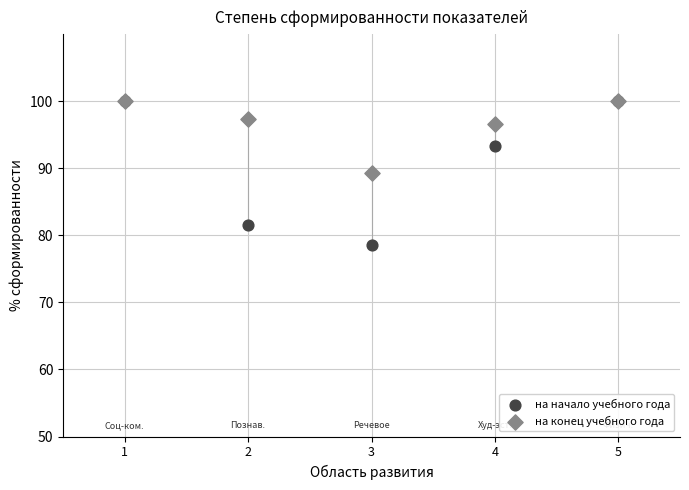

In the на конец учебного года series, what Y value is closest to 94?

96.7